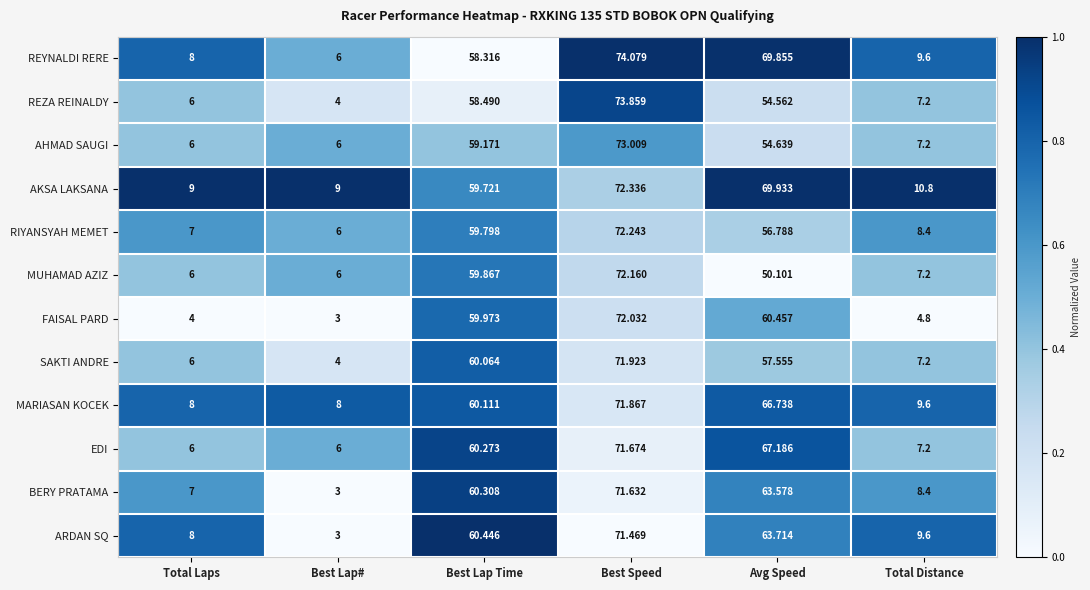

What is the spread (max minus min) of values at Total Distance?

6.0